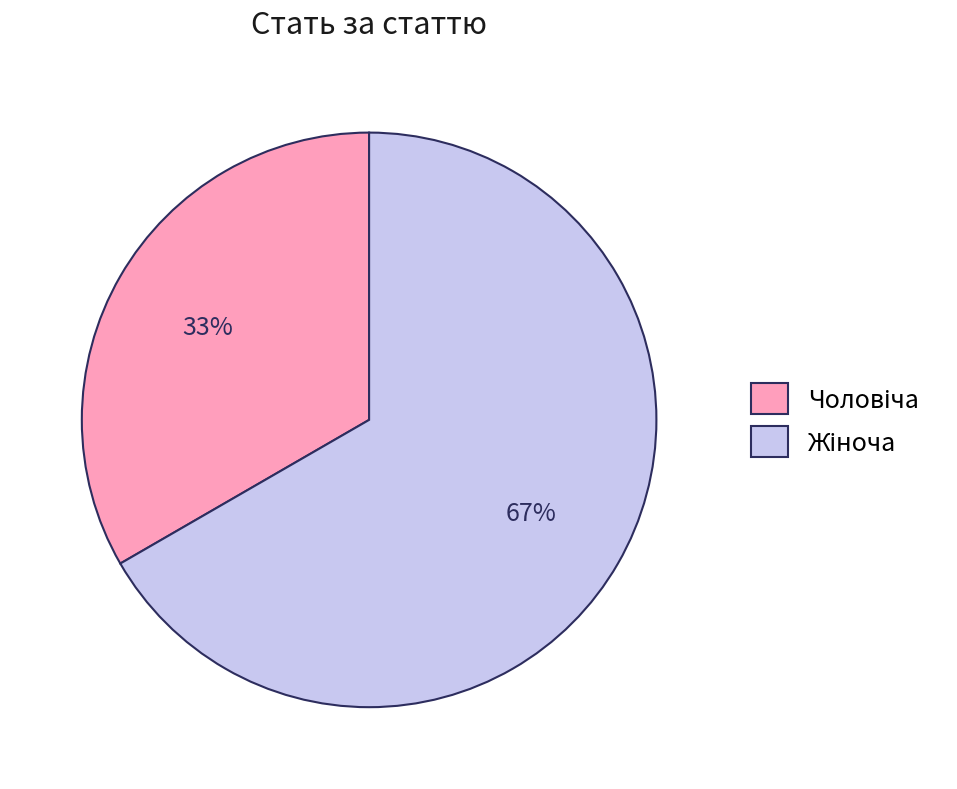

Does any single category account for the majority?

Yes